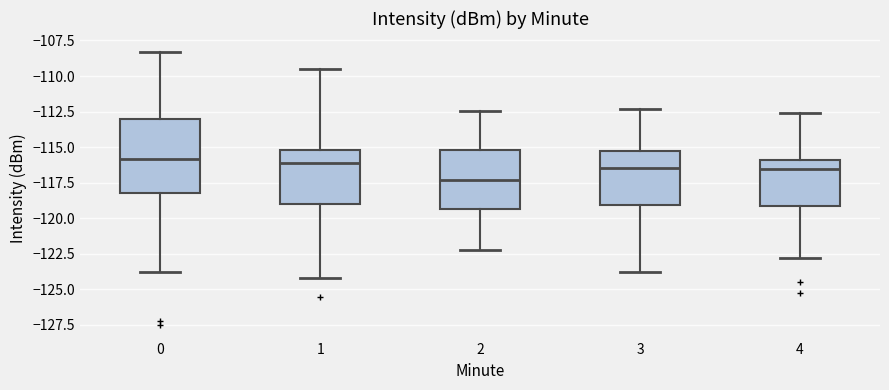

Reading left to right, read every box against the y-axis: the position of its median line, the range the box covers, and the ends of its whiskers. The values are not printed on the chart, so give them approximately, as read against the axis.

0: median -116.0, box -118.0 to -113.0, whiskers -124.0 to -108.5
1: median -116.0, box -119.0 to -115.0, whiskers -124.0 to -109.5
2: median -117.5, box -119.5 to -115.0, whiskers -122.0 to -112.5
3: median -116.5, box -119.0 to -115.5, whiskers -124.0 to -112.5
4: median -116.5, box -119.0 to -116.0, whiskers -123.0 to -112.5